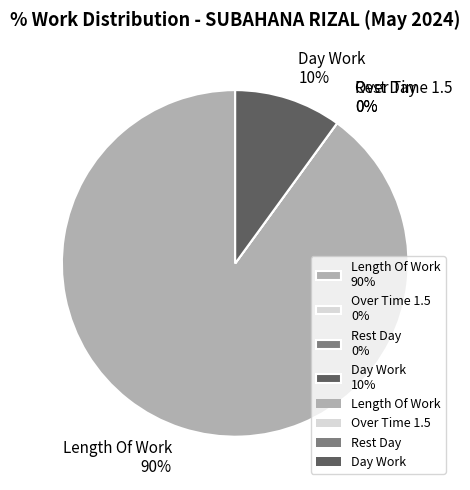

How many segments does this pie chart have?

4